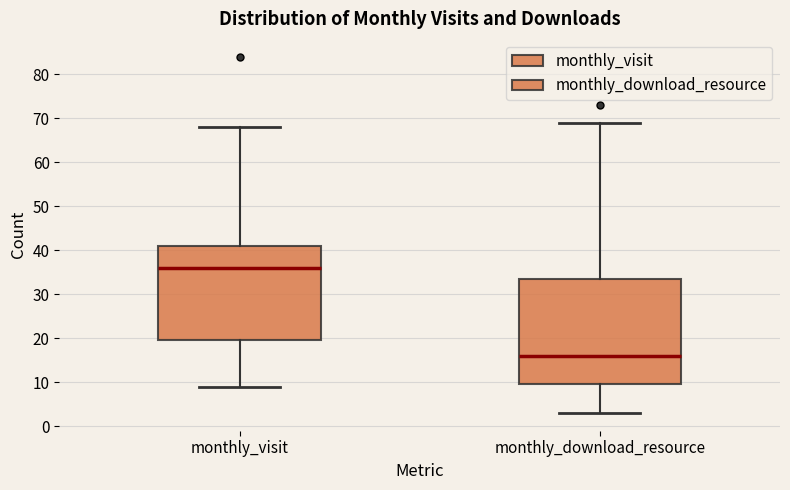

Reading left to right, read every box against the y-axis: the position of its median line, the range the box covers, and the ends of its whiskers. The values are not printed on the chart, so give them approximately, as read against the axis.

monthly_visit: median 36, box 20 to 41, whiskers 9 to 68
monthly_download_resource: median 16, box 10 to 34, whiskers 3 to 69